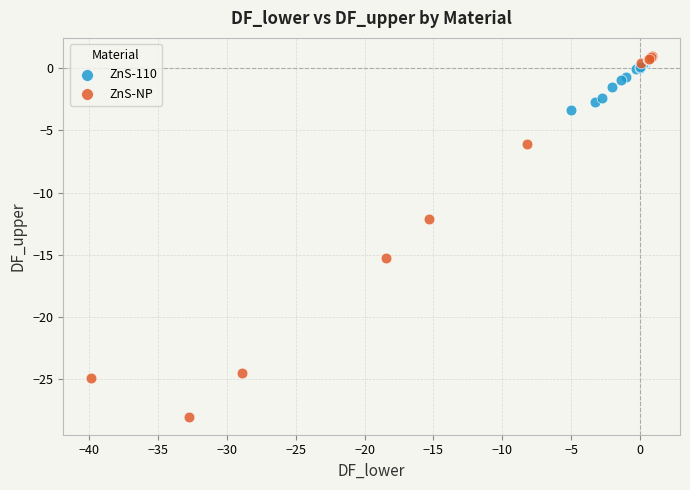

Which series contains the lowest Y value?

ZnS-NP